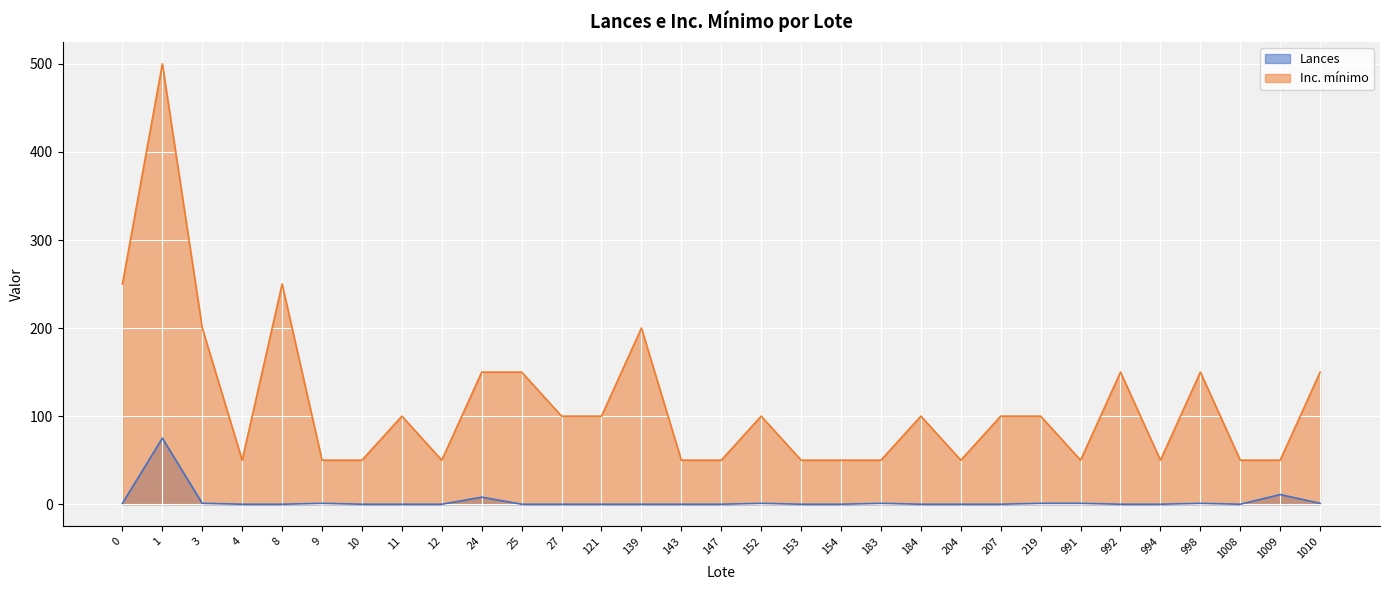

What is the average value of the Lances series?

3